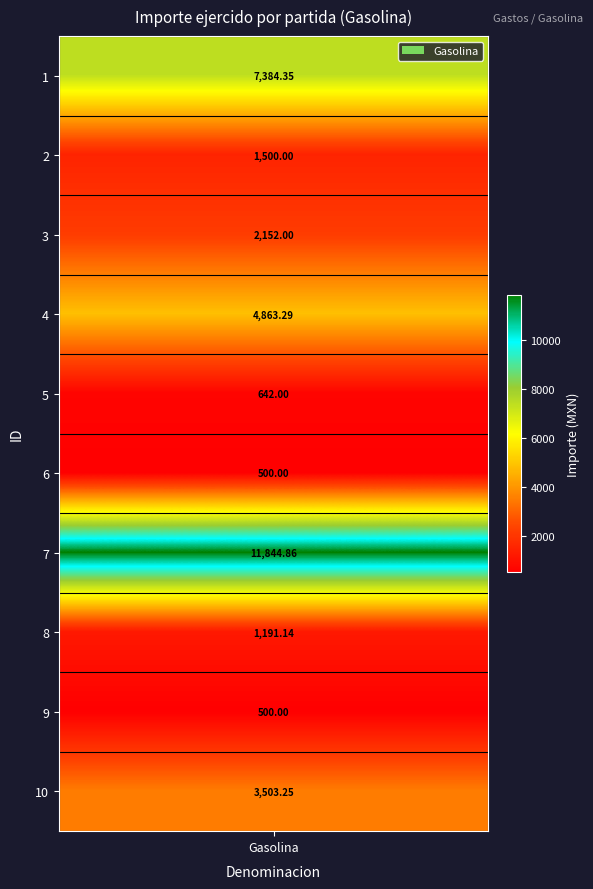

Is it true that the value at 5 is 1068.7?

False